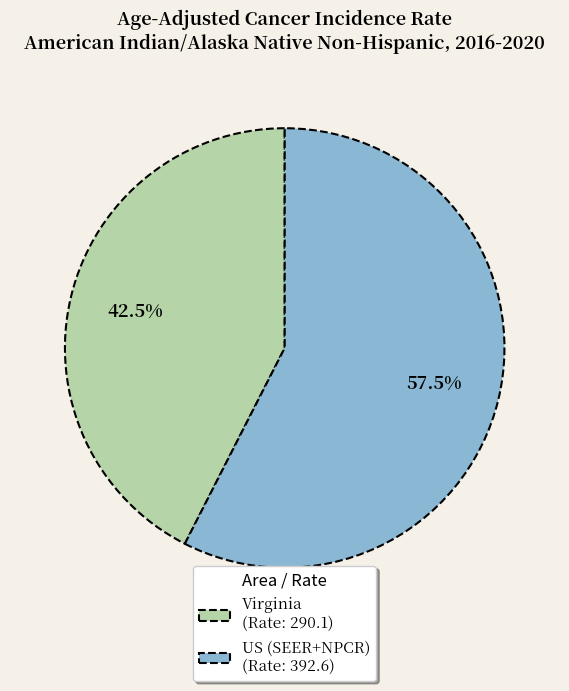

What is the total percentage of Virginia and US (SEER+NPCR)?

100.0%